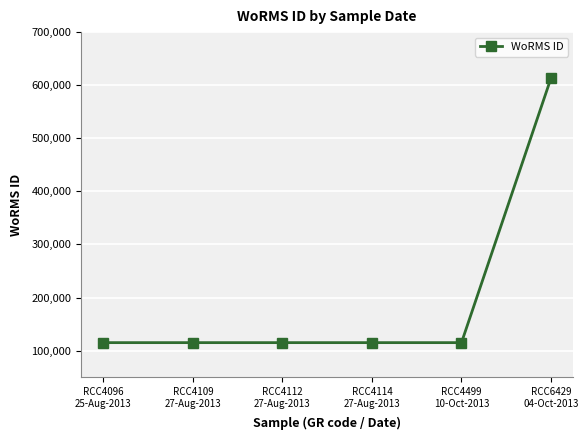

What is the difference between the maximum and minimum values?

498342